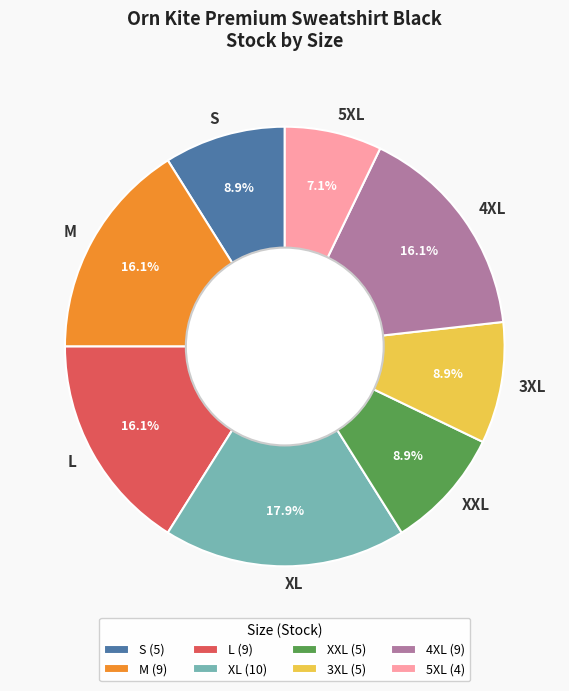

Do 5XL and XL together represent more than half of the pie?

No